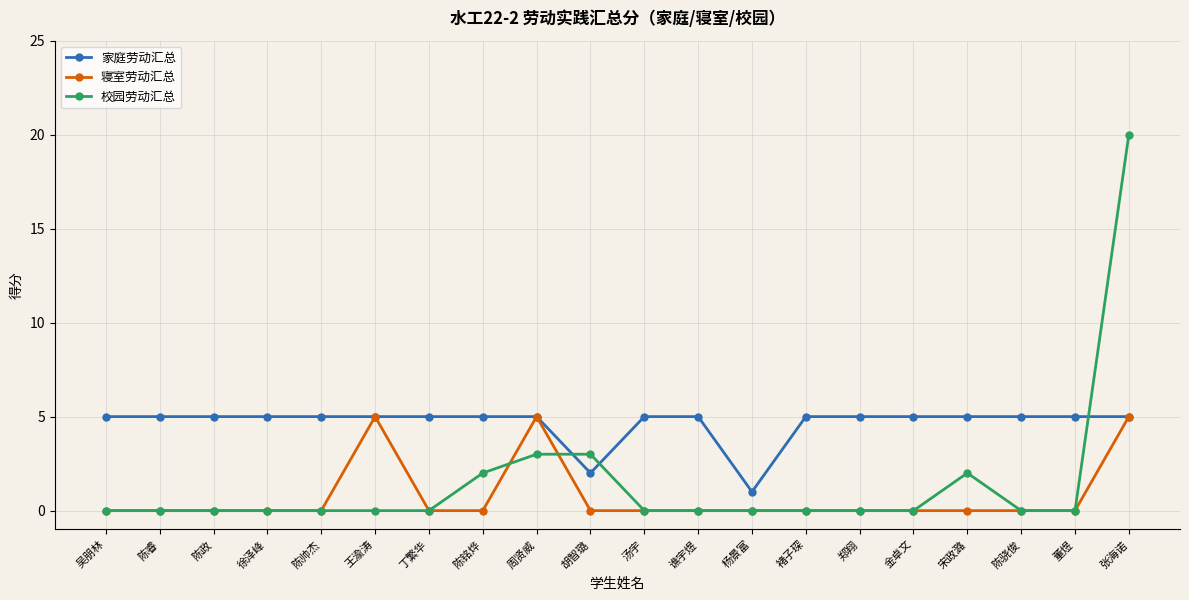

What is the label of the 1st point from the right?

张海诺